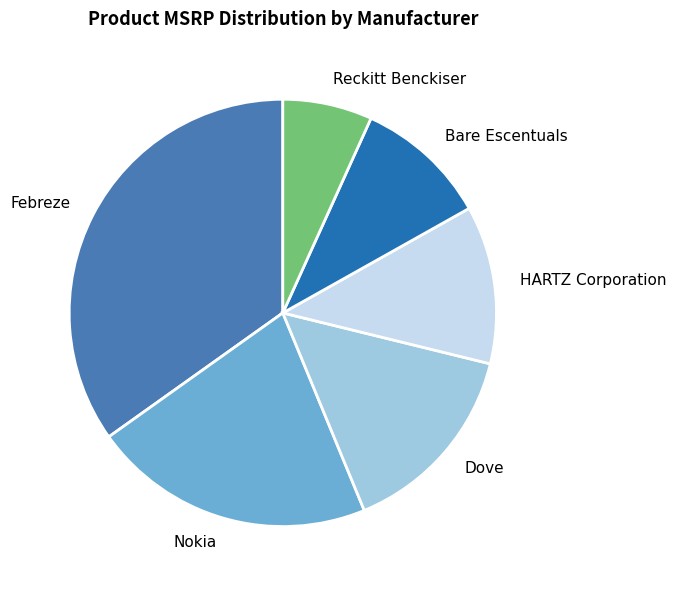

How many segments does this pie chart have?

6